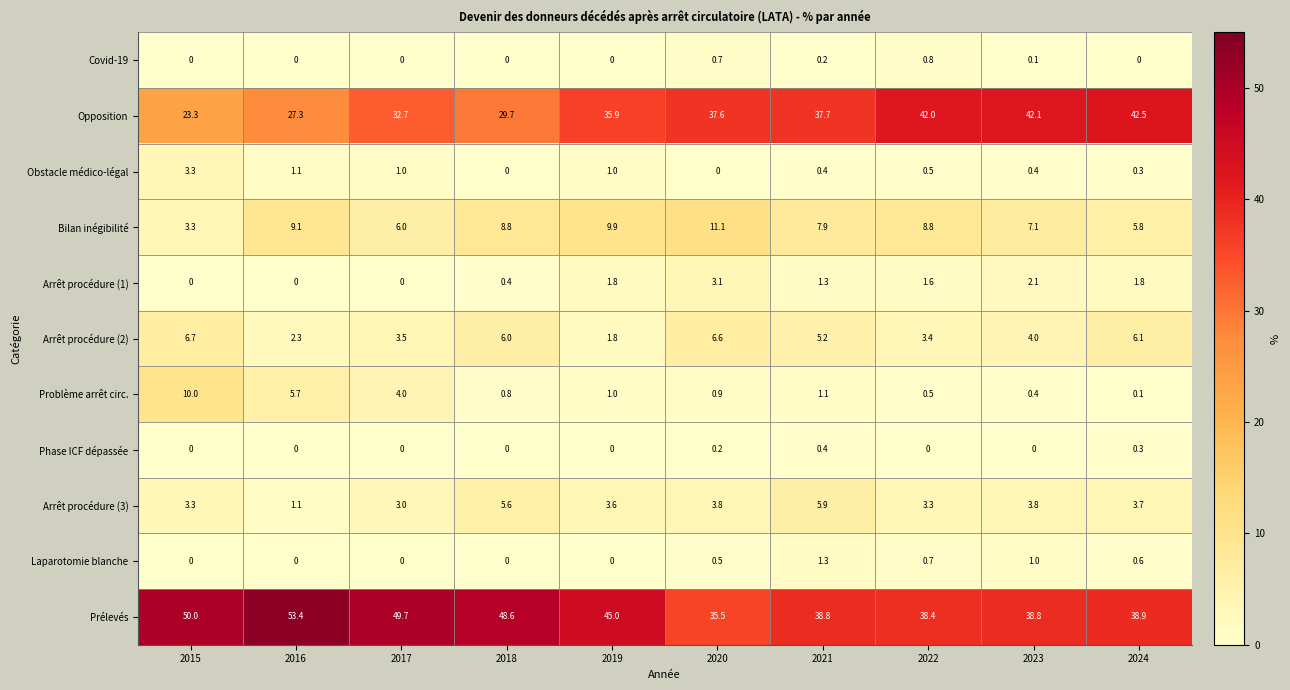

What is the average value of the Laparotomie blanche series?

0.4